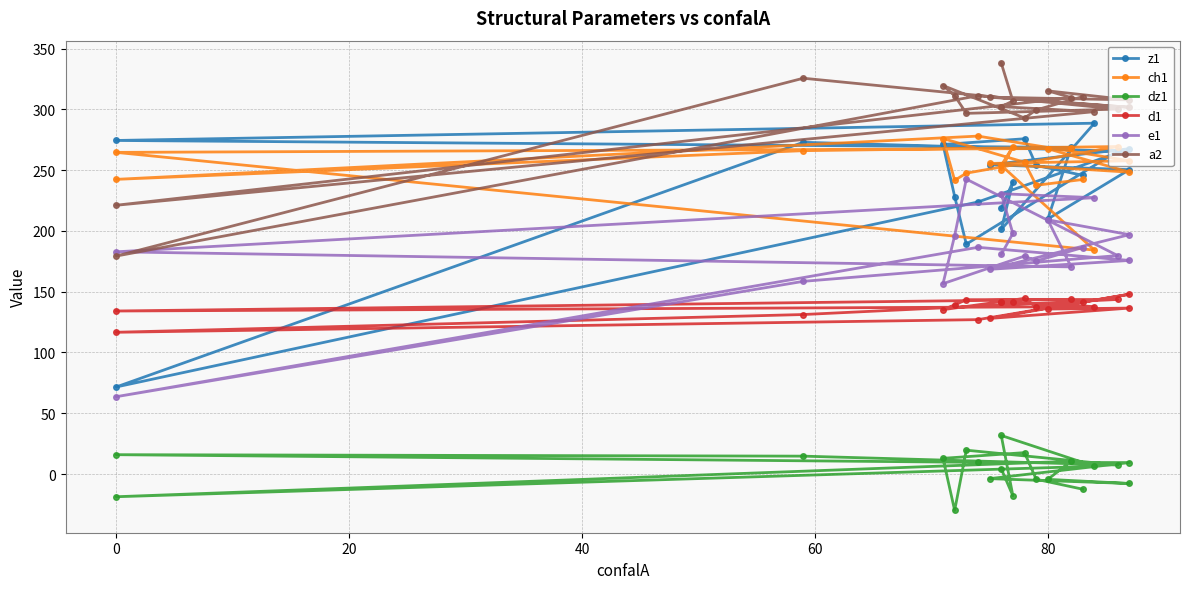

How many data points in ch1 are less than 256?

10